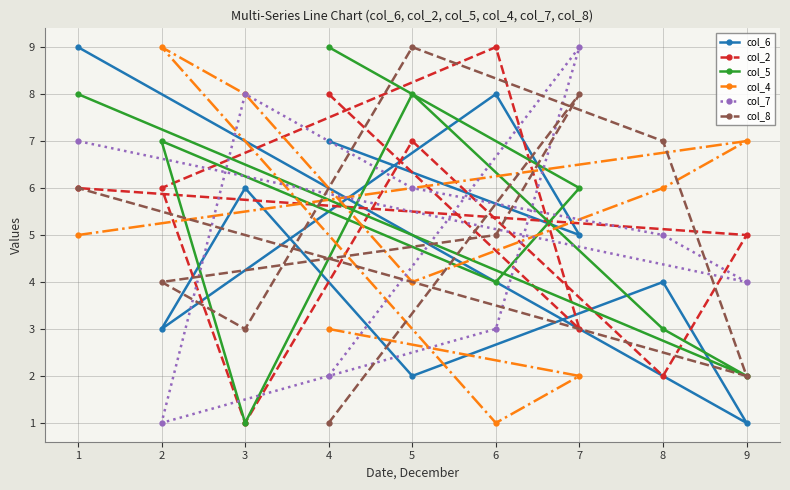

Between 2 and 3, which series saw the biggest shift?

col_7